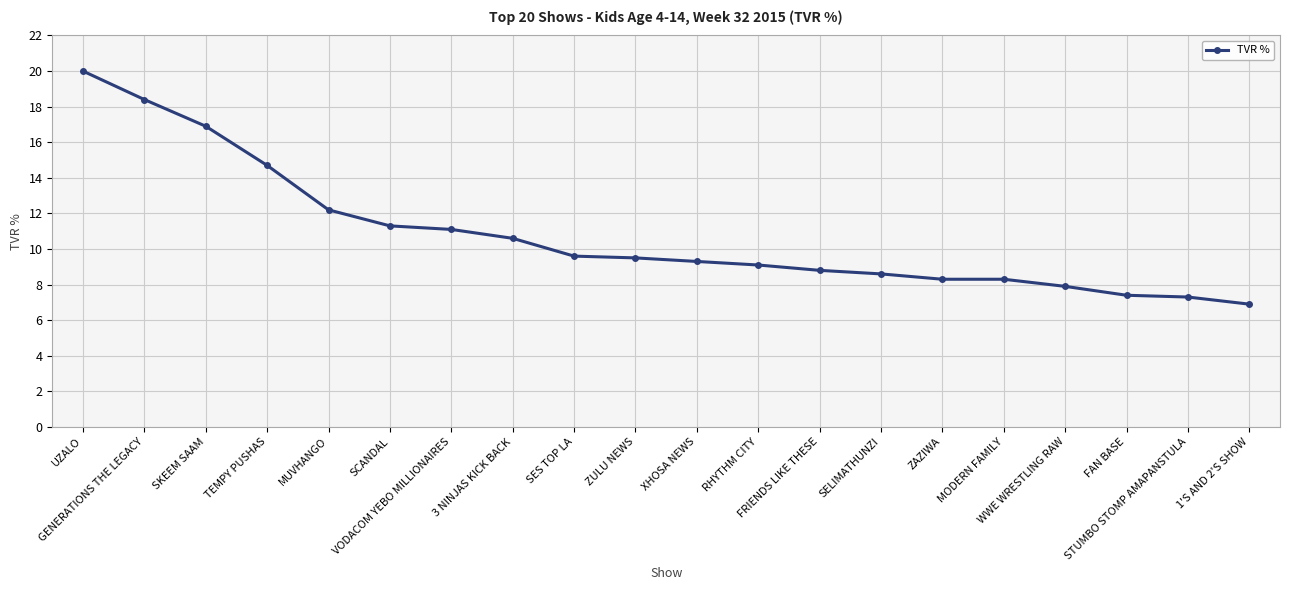

What is the difference between the maximum and minimum values?

13.1